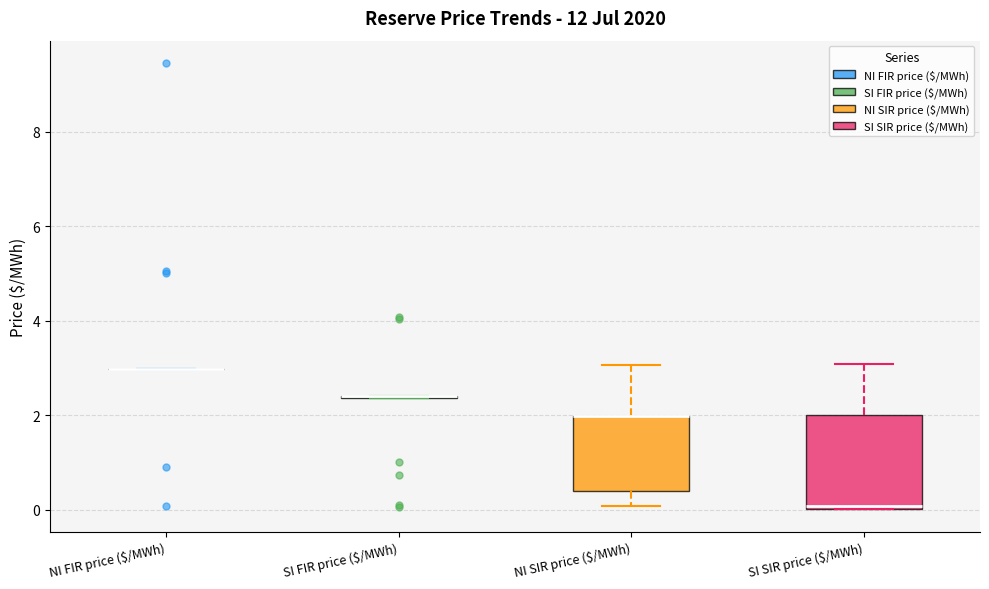

Comparing the boxes themselves (not the whiskers), which one is the tallest?

SI SIR price ($/MWh)